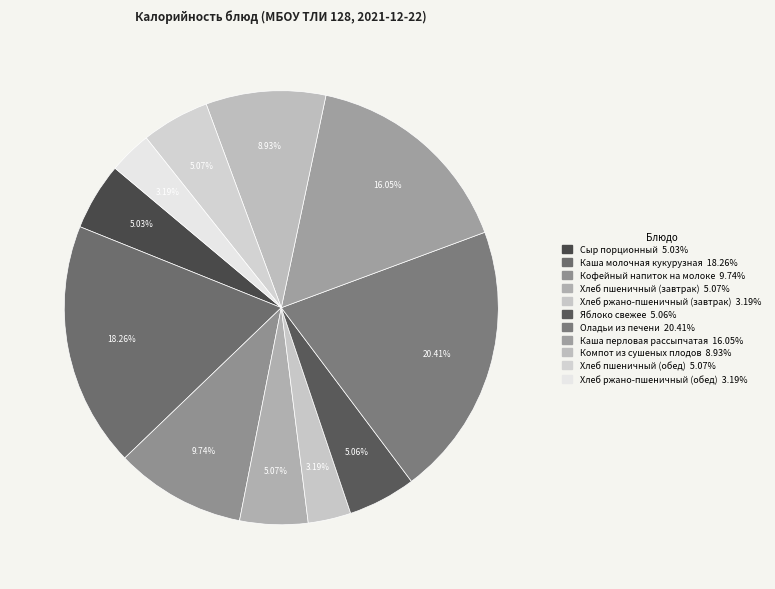

How many segments does this pie chart have?

11